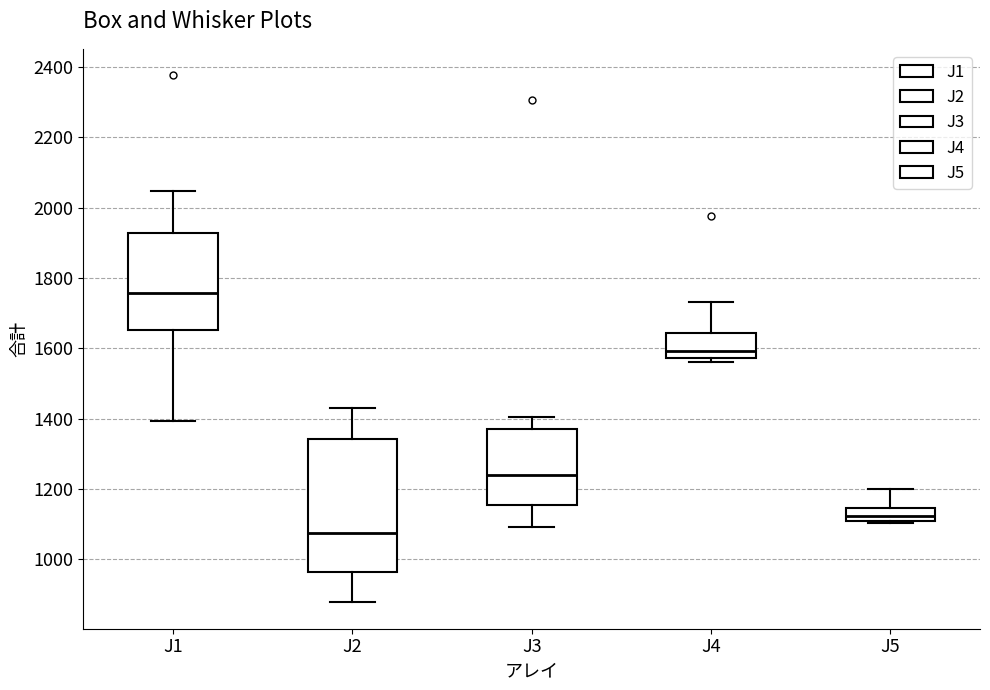

Which box's median line is the highest?

J1